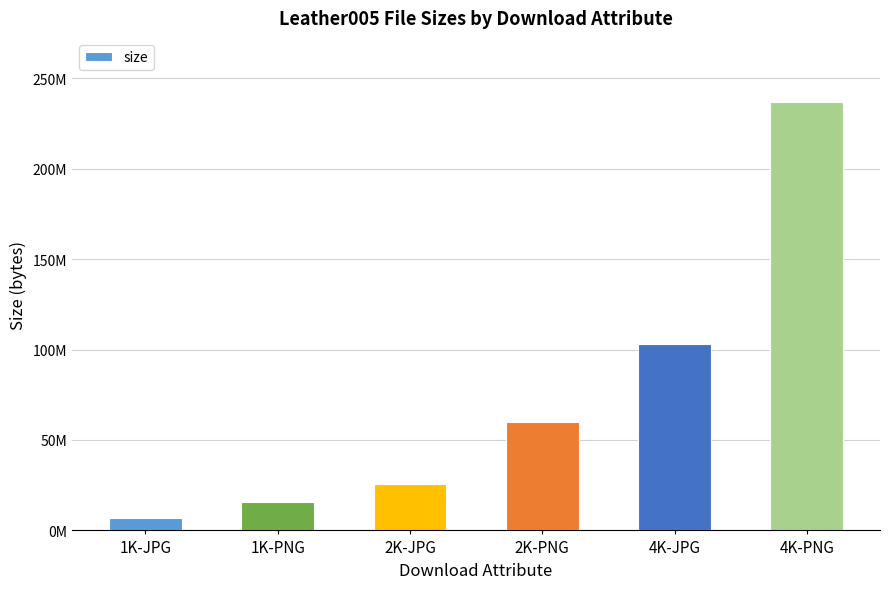

Does the chart contain any negative values?

No